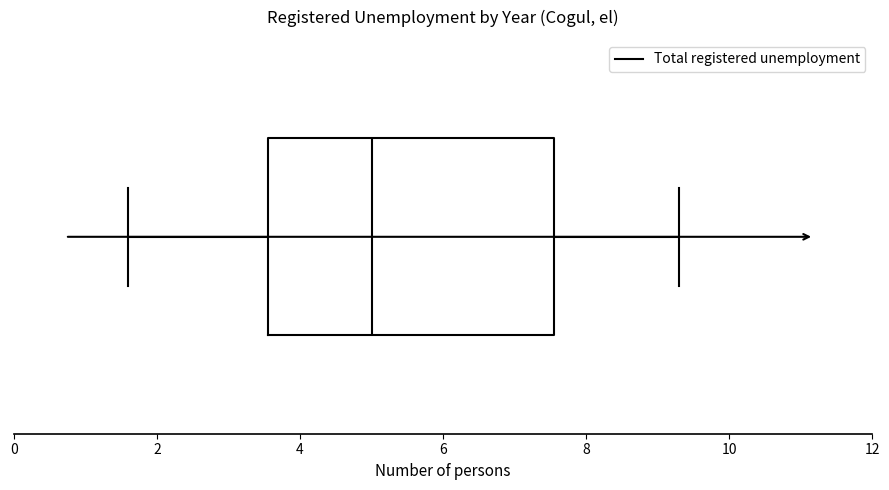

Transcribe this box plot: give where the median line is, the range the box spans, and where the two whiskers end, as read against the x-axis. The values are not printed on the chart, so give them approximately, as read against the axis.

median 5.0, box 3.6 to 7.6, whiskers 1.6 to 9.4